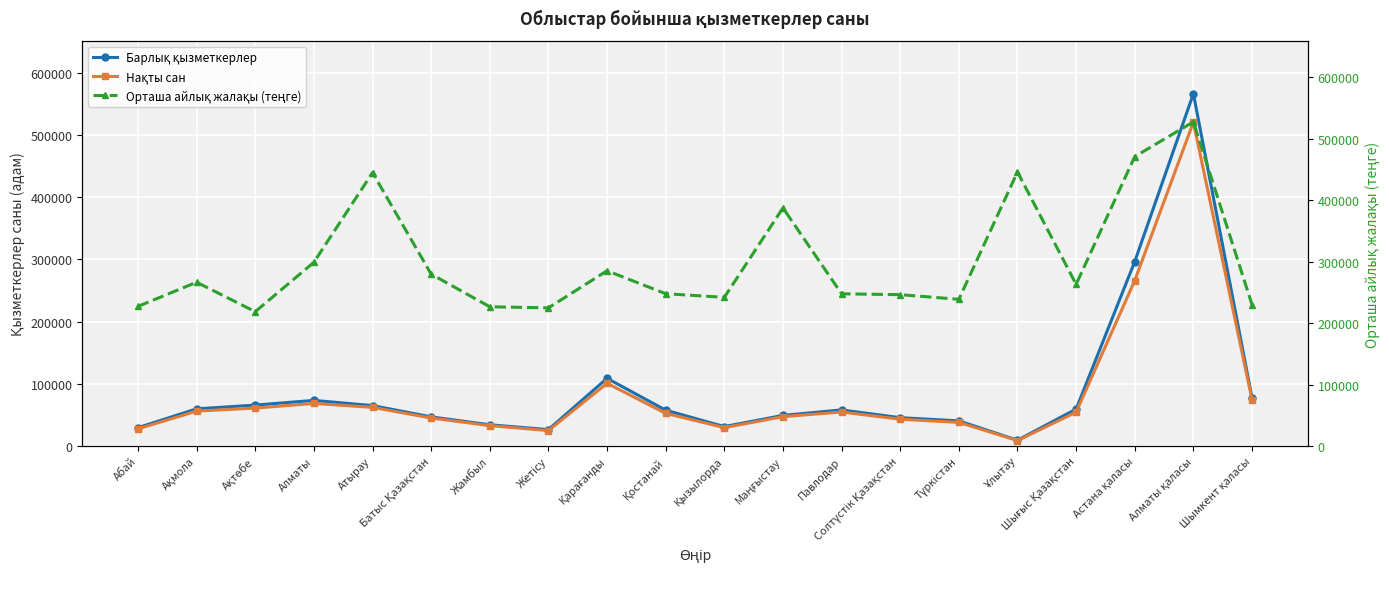

List the labels in order of Барлық қызметкерлер value, smallest first.

Ұлытау, Жетісу, Абай, Қызылорда, Жамбыл, Түркістан, Солтүстік Қазақстан, Батыс Қазақстан, Маңғыстау, Қостанай, Павлодар, Шығыс Қазақстан, Ақмола, Атырау, Ақтөбе, Алматы, Шымкент қаласы, Қарағанды, Астана қаласы, Алматы қаласы